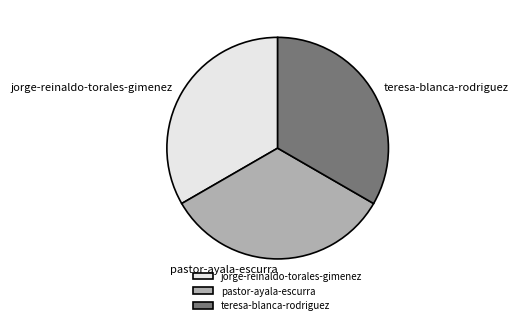

Count the number of slices in the pie.

3